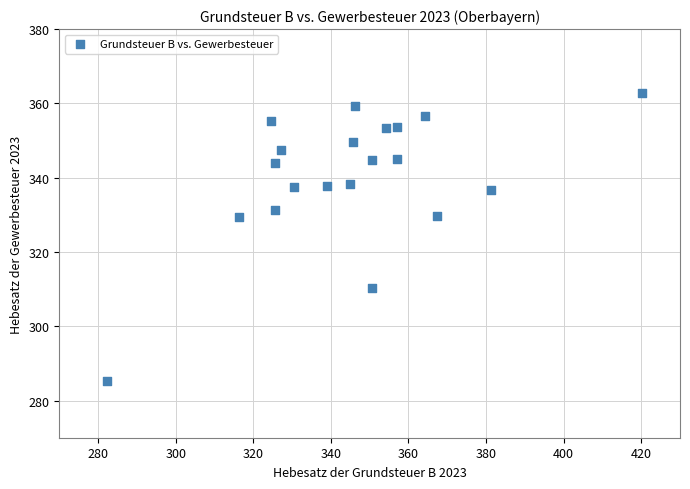

What is the range of X values (max minus min)?

137.7